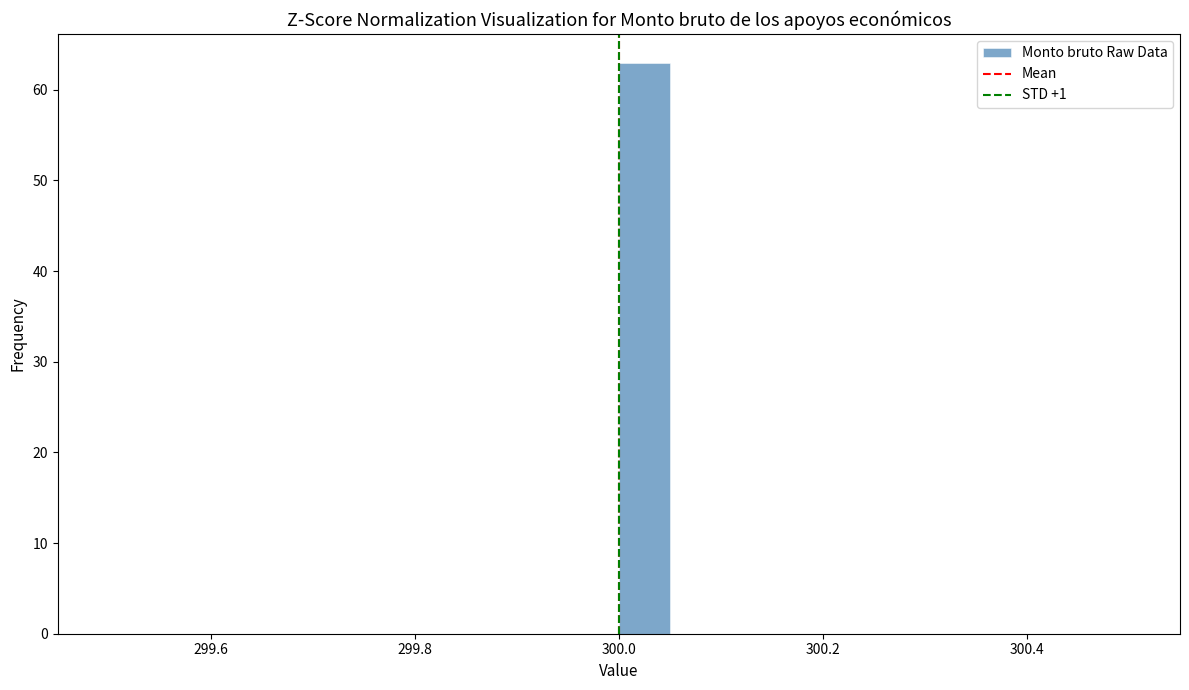

Around what value on the x-axis is the tallest bar? Give the approximate position of its centre, as read against the axis.

300.02